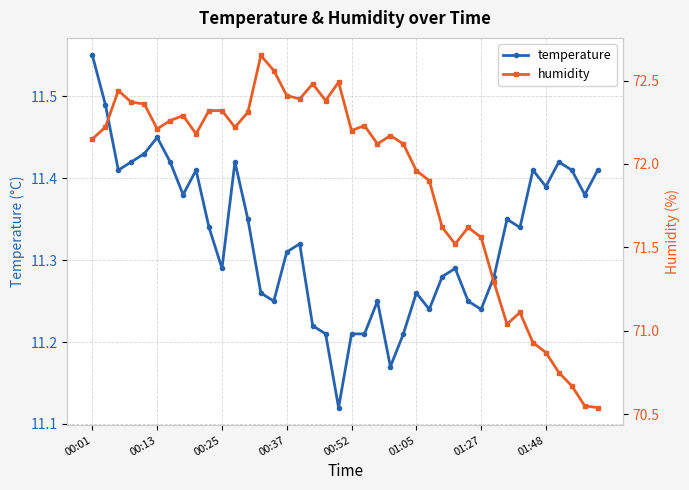

Count the temperature values in the range 11 to 12.

40